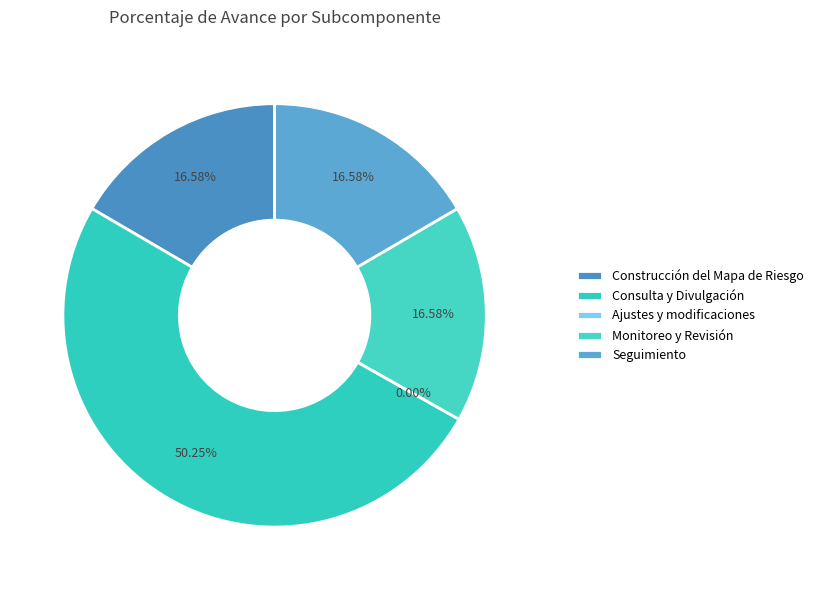

What percentage is NOT represented by Monitoreo y Revisión?

83.4%